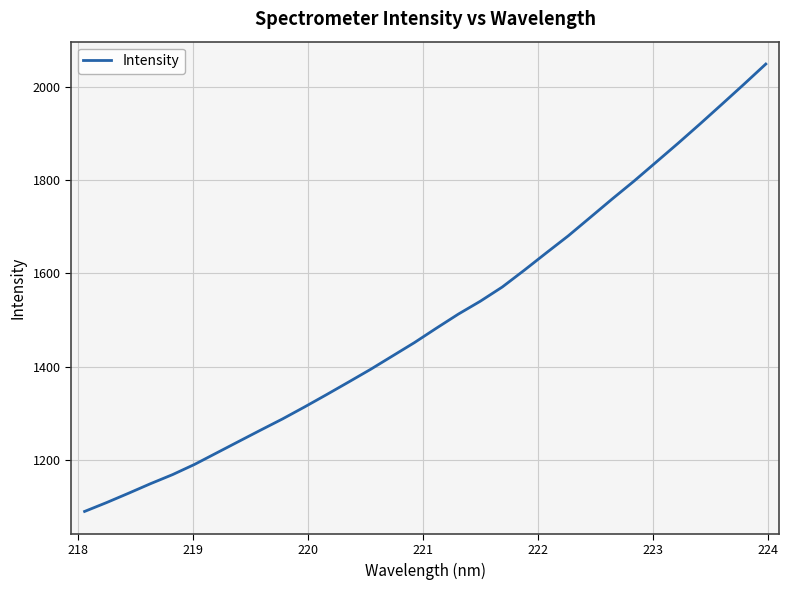

What is the difference between the maximum and minimum values?

957.2